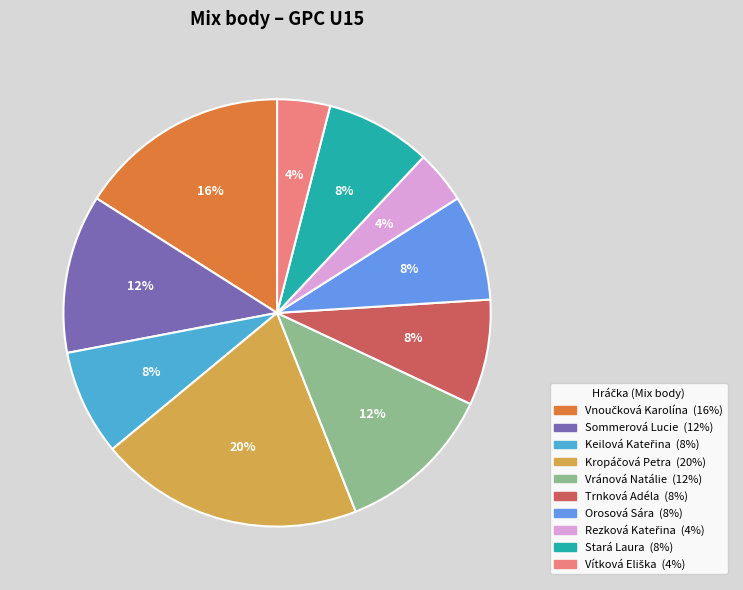

What percentage is the Orosová Sára slice, to the nearest percent?

8%